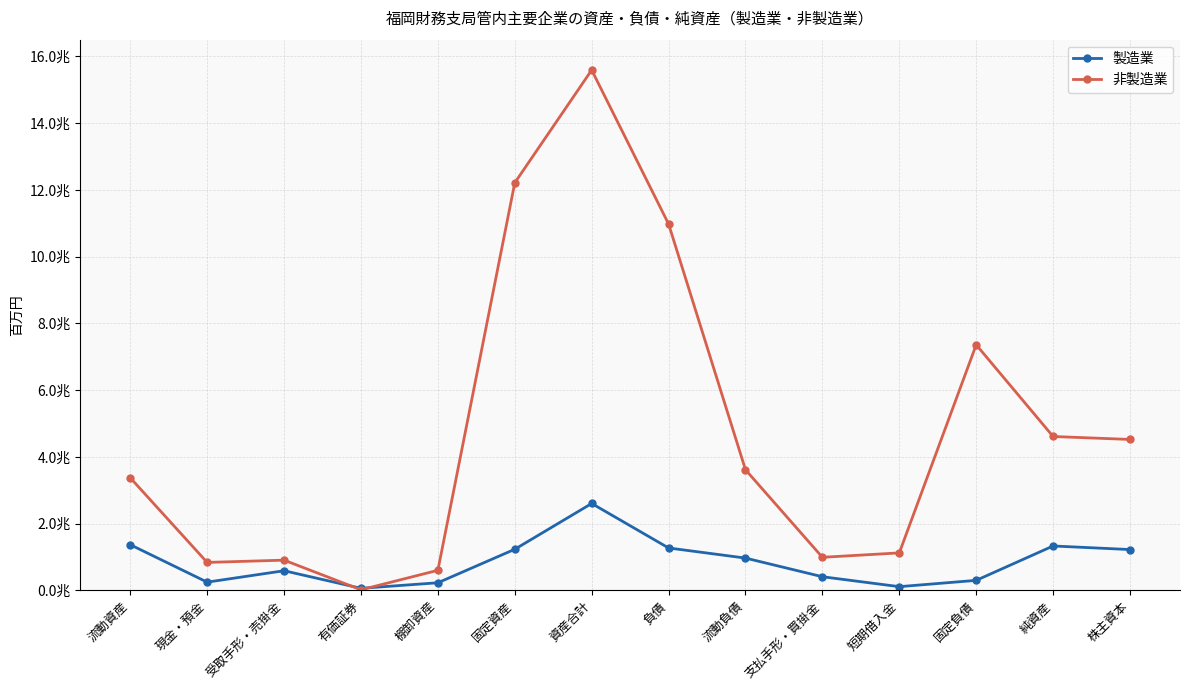

Is this an area chart (filled region under the line)?

No